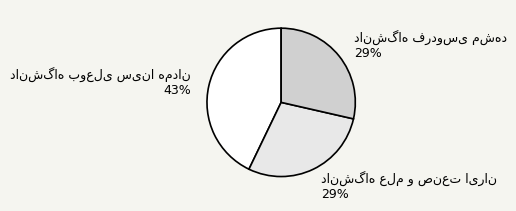

To the nearest percent, what is the average slice percentage?

33%